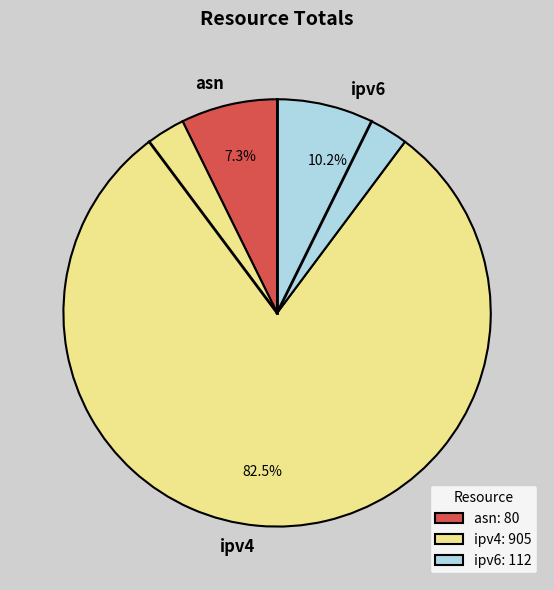

To the nearest percent, what is the difference between the asn and ipv4 slice percentages?

75%